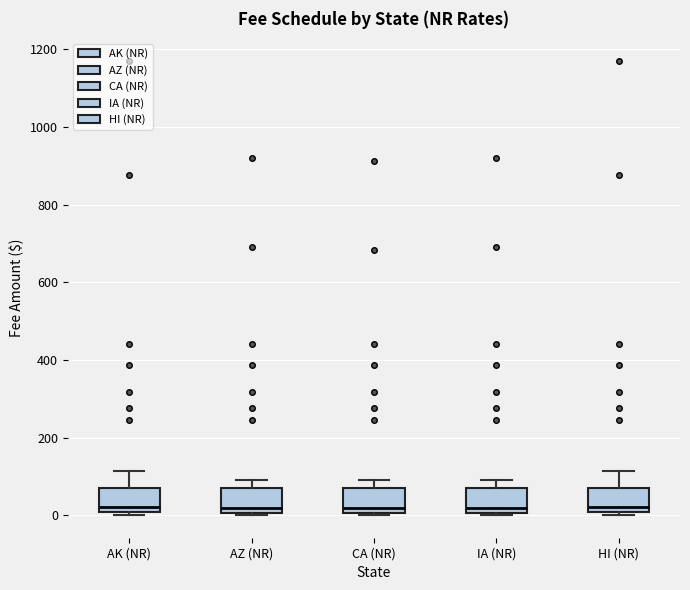

Where is the upper edge of the box for AZ (NR) on the y-axis? The values are not printed on the chart, so give them approximately, as read against the axis.

60